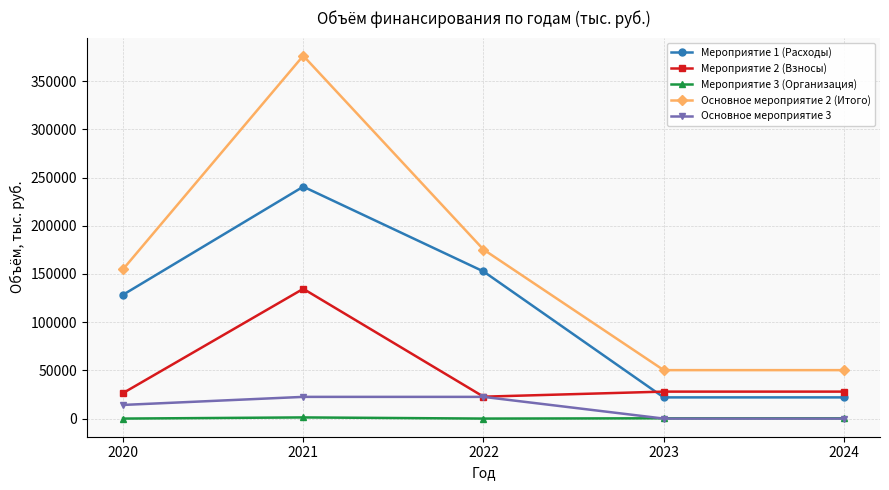

What is the difference between the highest and lowest values at 2022?

175340.4